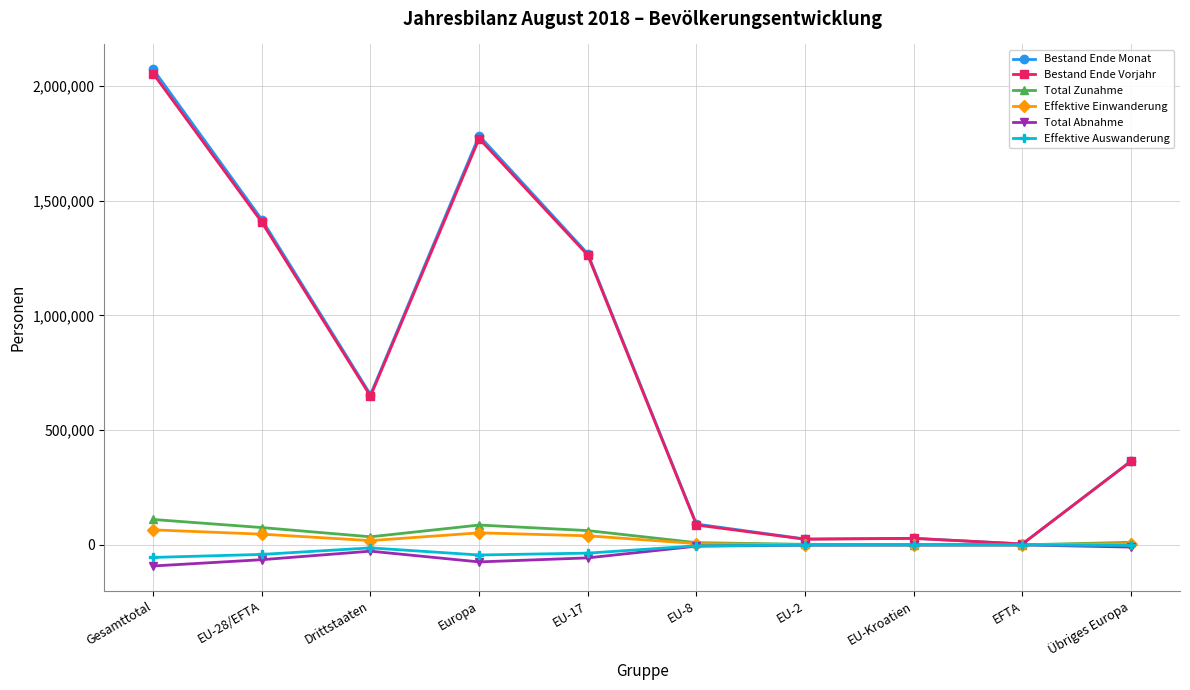

Which series changed the most between EU-28/EFTA and EU-2?

Bestand Ende Monat